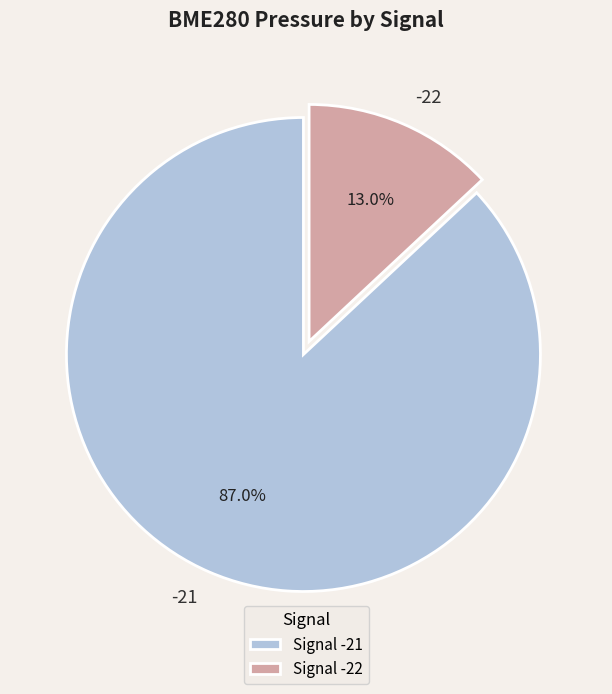

What is the ratio of the value at -22 to the value at -21?

0.1